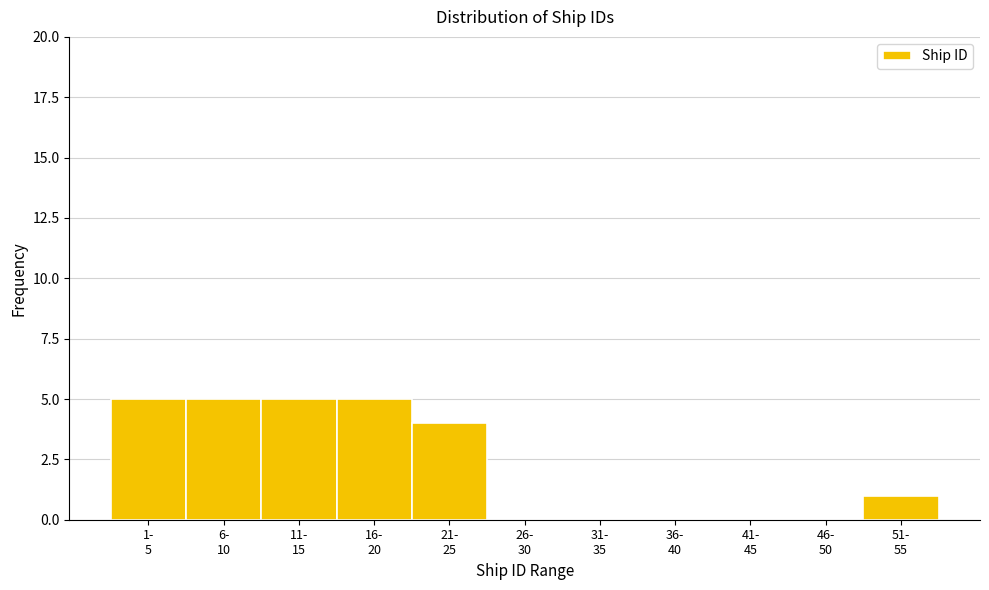

What is the maximum value shown in the chart?

5